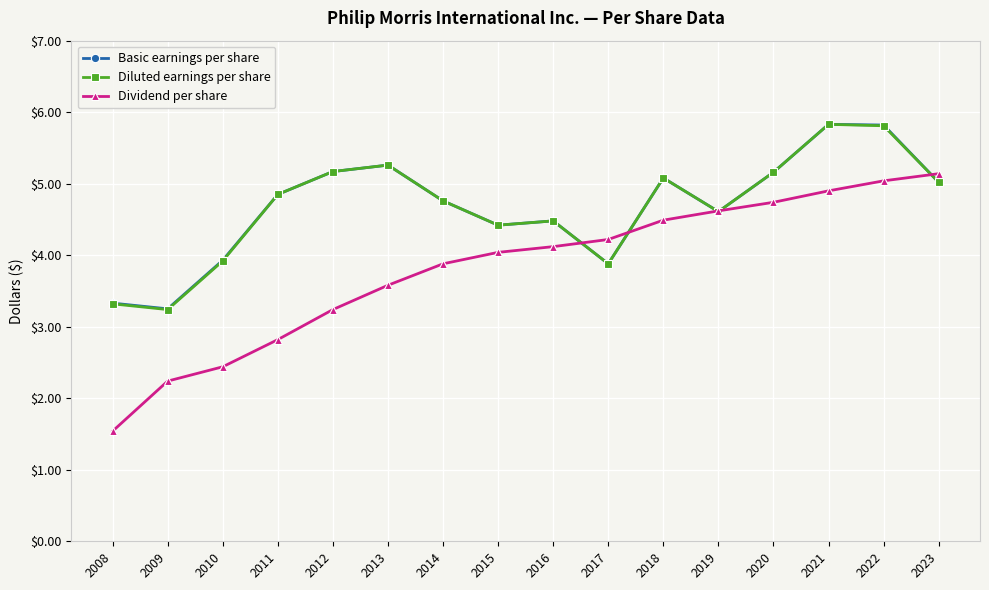

What is the difference between the second highest and minimum values in the Dividend per share series?

3.5